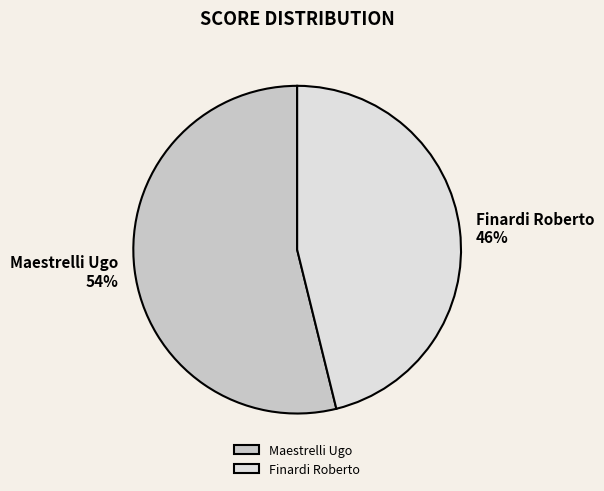

Between Finardi Roberto and Maestrelli Ugo, which is larger?

Maestrelli Ugo